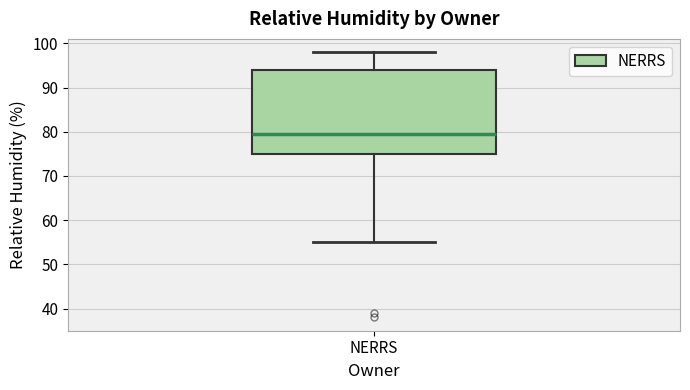

Read this box plot against the y-axis: the position of the median line, the range covered by the box, and the ends of both whiskers. The values are not printed on the chart, so give them approximately, as read against the axis.

median 80, box 75 to 94, whiskers 55 to 98